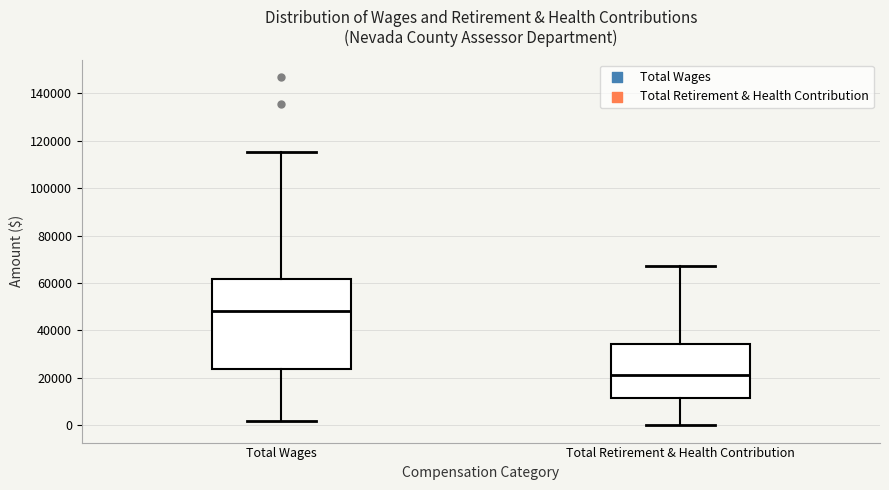

Comparing the boxes themselves (not the whiskers), which one is the tallest?

Total Wages